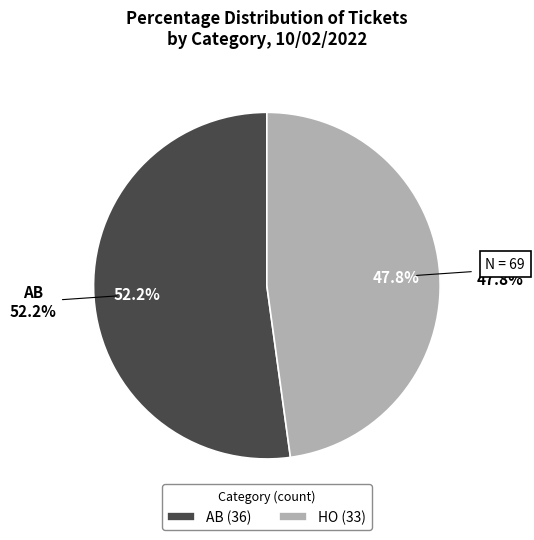

Is it true that AB is 52% of the pie?

True